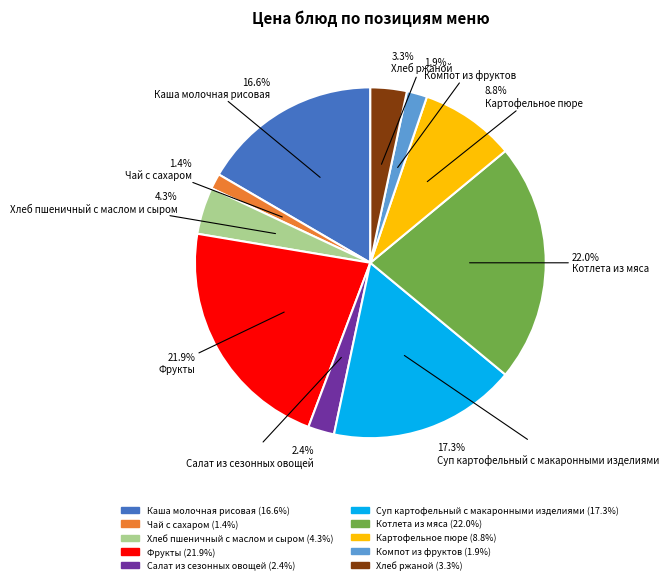

Is it true that Салат из сезонных овощей is 2% of the pie?

True